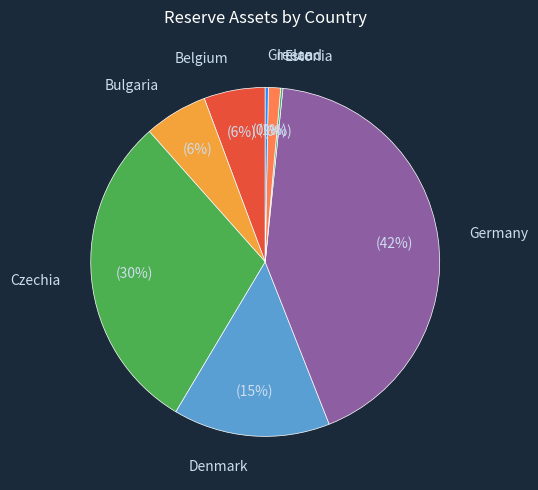

To the nearest percent, what portion does Germany represent?

42%